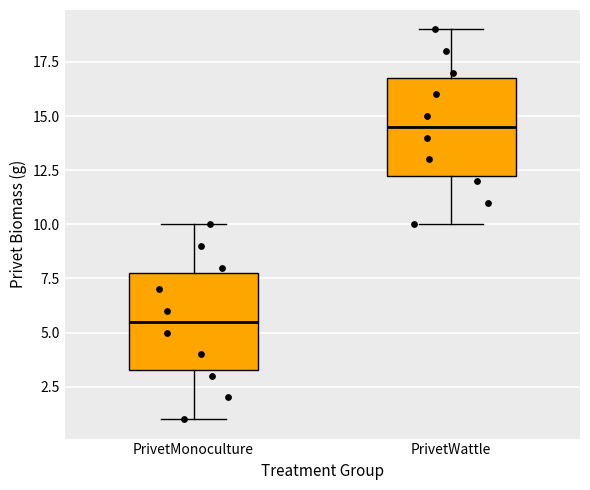

Which box has the highest median line?

PrivetWattle